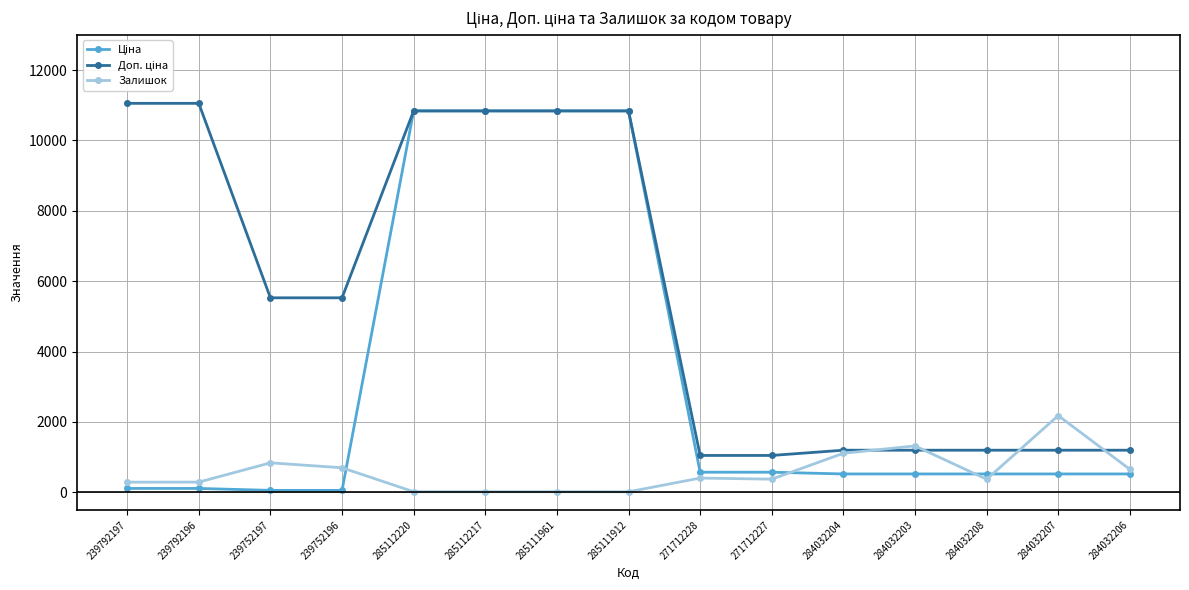

What is the total value across all series at 284032207?

3900.2